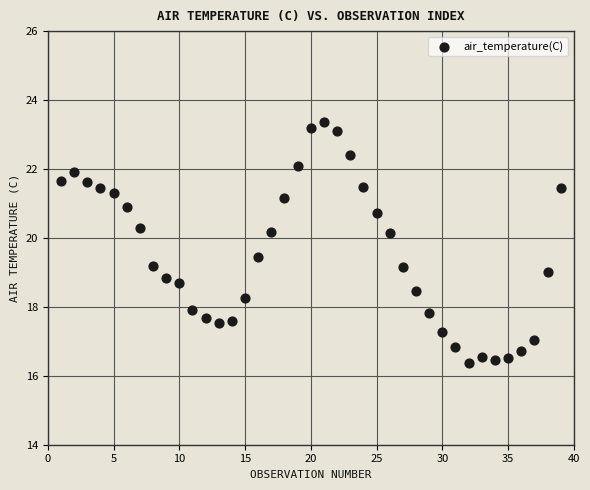

What is the range of Y values (max minus min)?

7.0